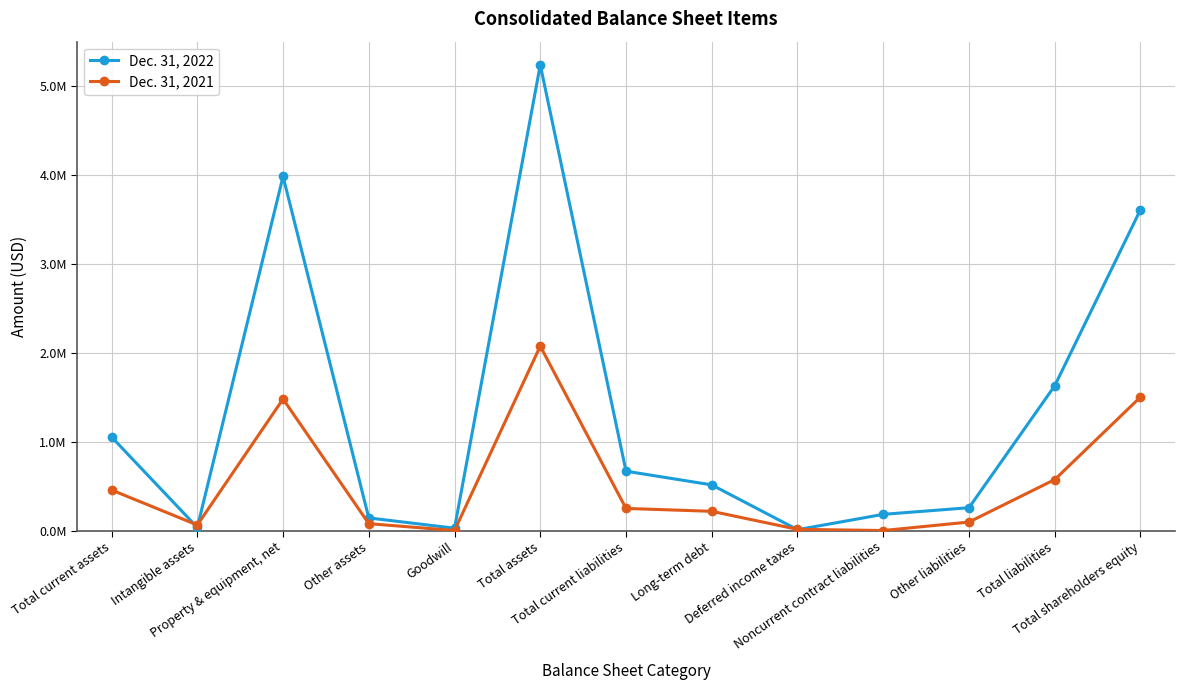

What is the difference between the maximum and minimum values in the Dec. 31, 2021 series?

2073442